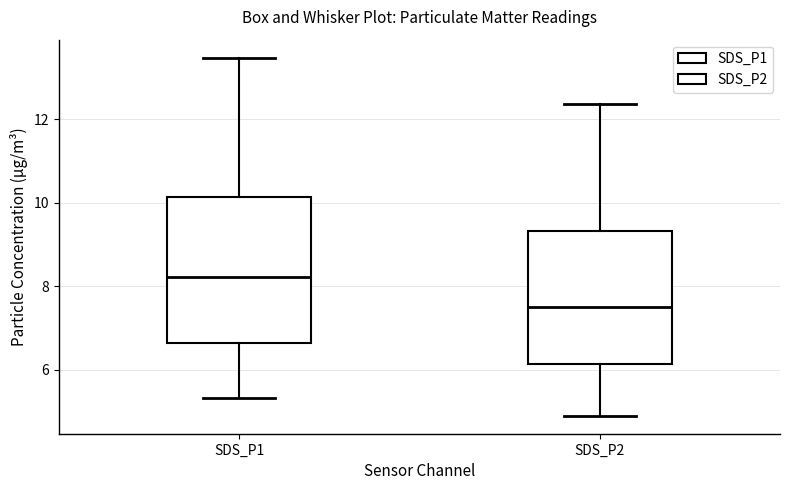

Reading left to right, read every box against the y-axis: the position of its median line, the range the box covers, and the ends of its whiskers. The values are not printed on the chart, so give them approximately, as read against the axis.

SDS_P1: median 8.2, box 6.6 to 10.2, whiskers 5.4 to 13.4
SDS_P2: median 7.6, box 6.2 to 9.4, whiskers 5.0 to 12.4